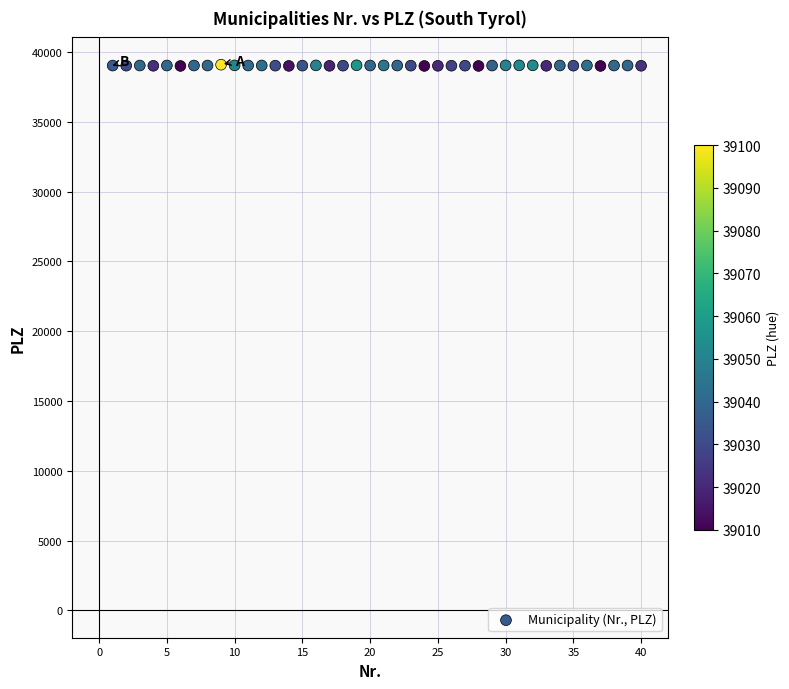

What is the range of Y values (max minus min)?

90